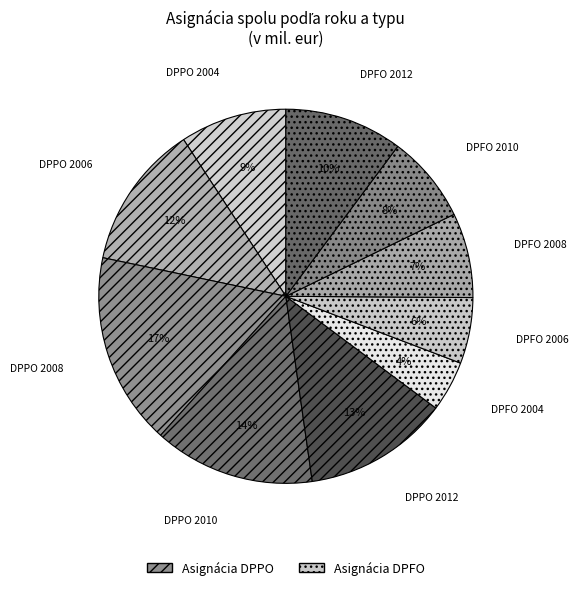

Do DPFO 2006 and DPPO 2006 together represent more than half of the pie?

No